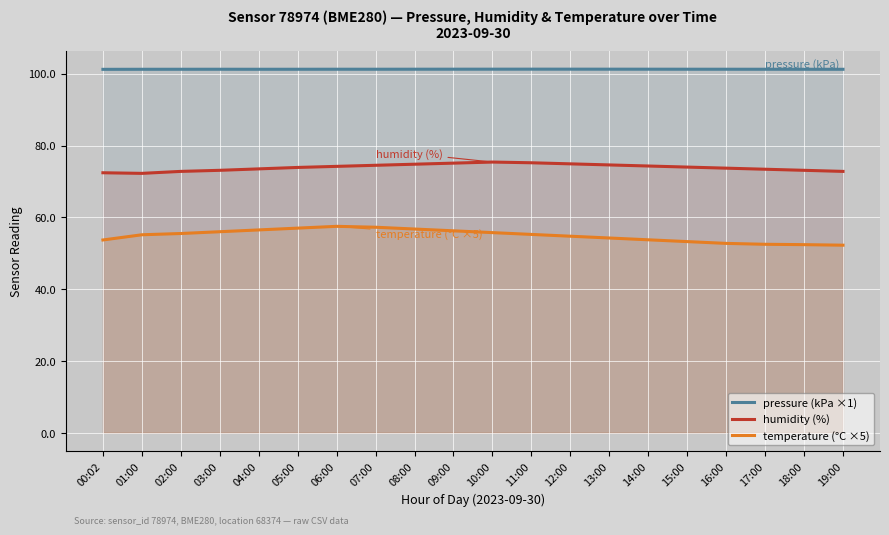

True or false: humidity (%) and temperature (°C ×5) intersect in this chart.

False